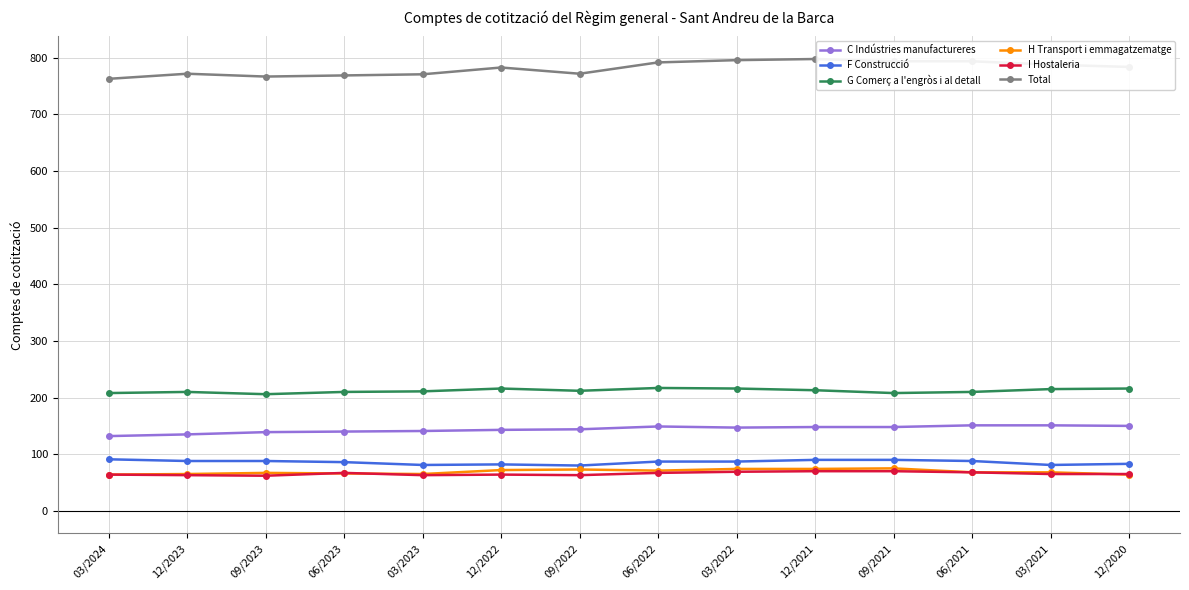

What position from the right is 09/2022?

8